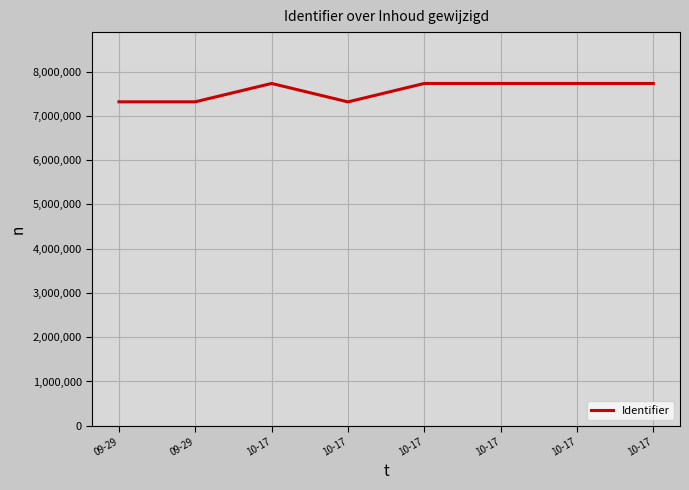

How many lines are shown in the chart?

1